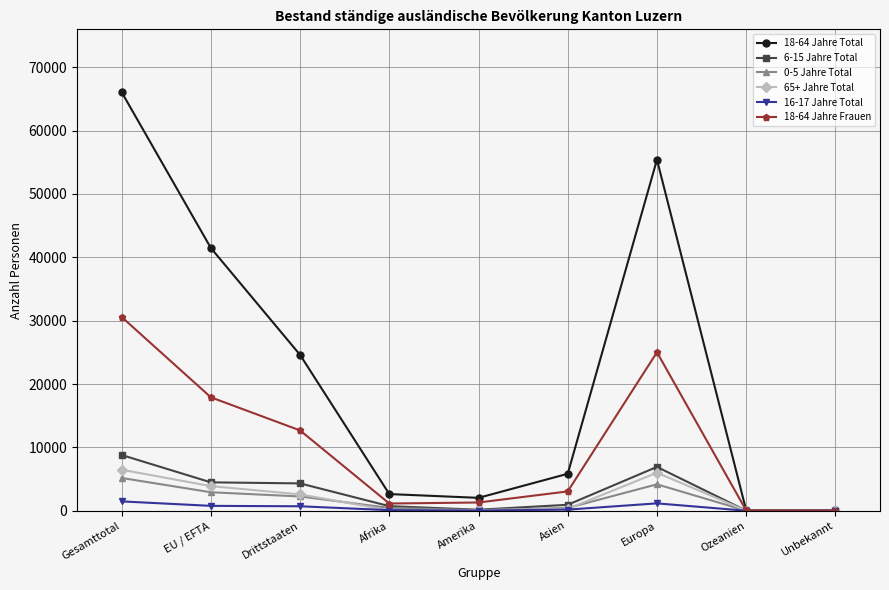

Which series has the largest range (max minus min)?

18-64 Jahre Total